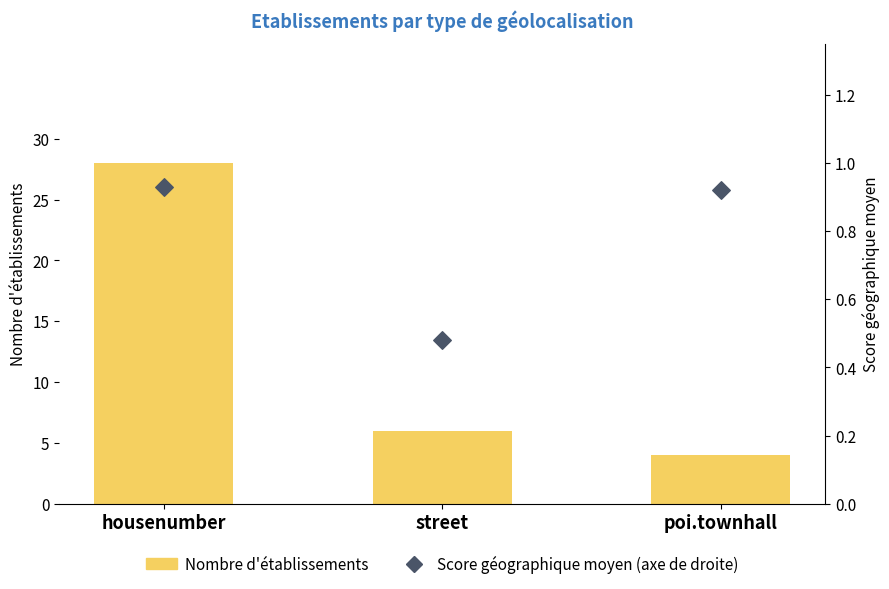

At how many categories does at least one series exceed 9?

1